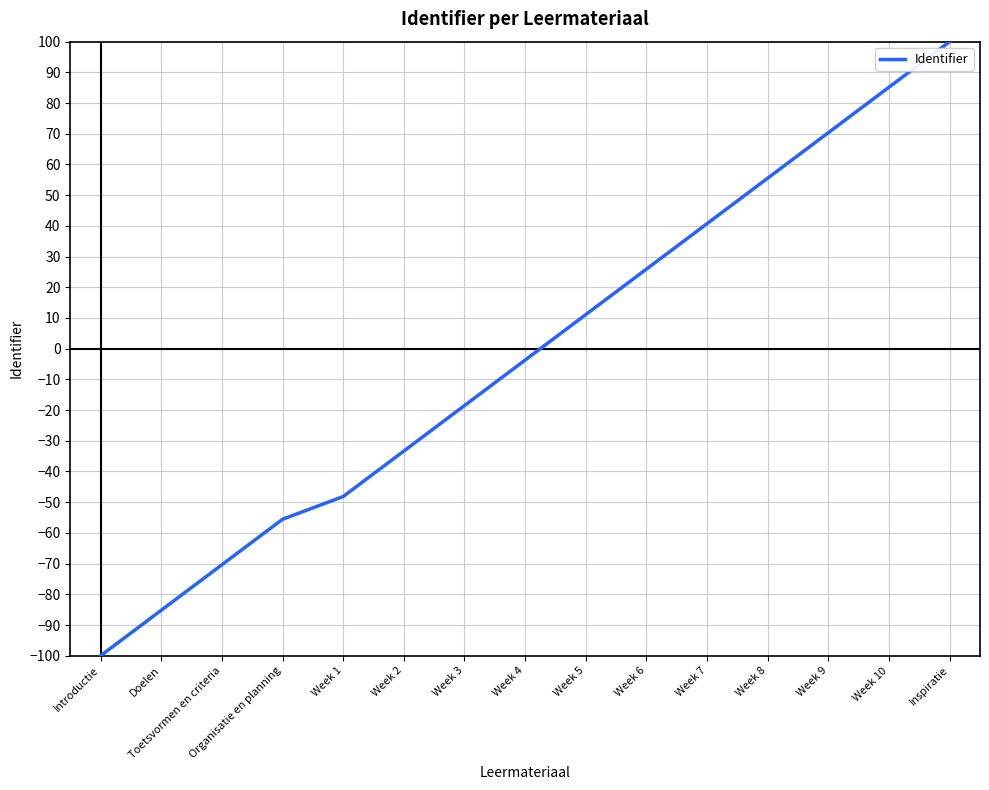

Read the value at Week 2.

-33.3